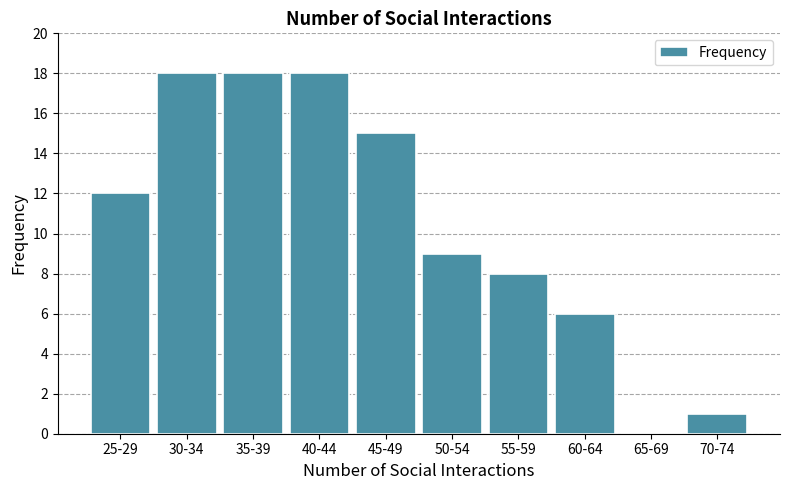

Reading left to right, what are all the values shown in this chart?

25-29=12	30-34=18	35-39=18	40-44=18	45-49=15	50-54=9	55-59=8	60-64=6	65-69=0	70-74=1